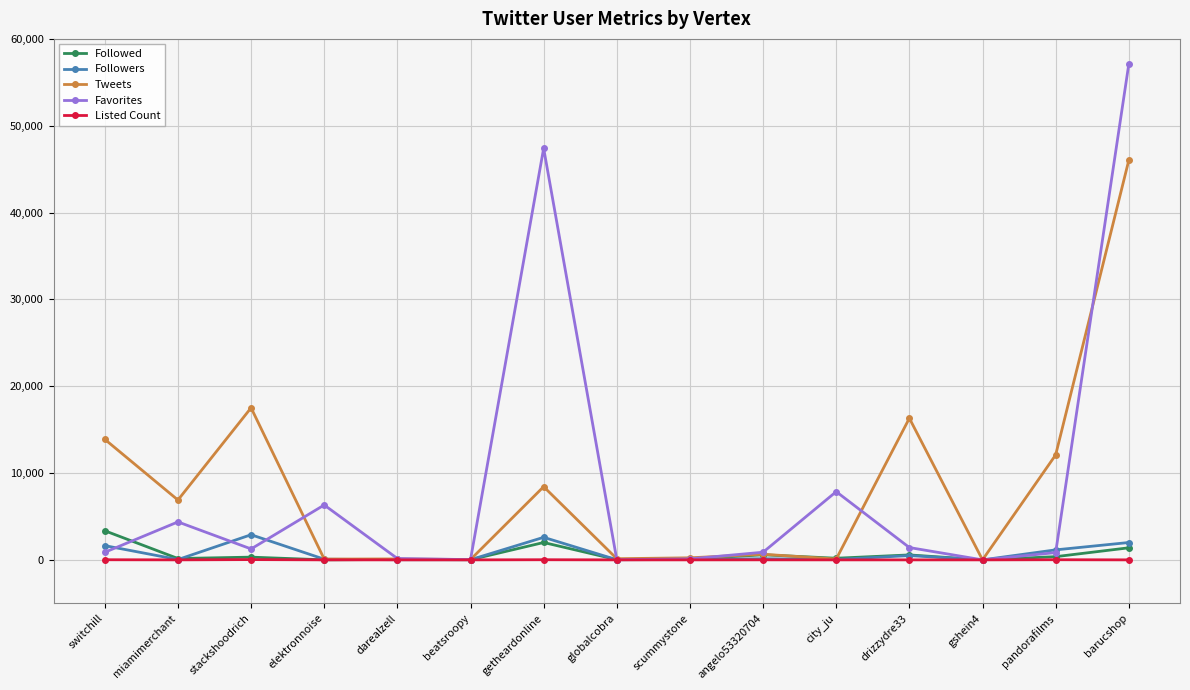

What is the difference between the Favorites values at pandorafilms and barucshop?

56261